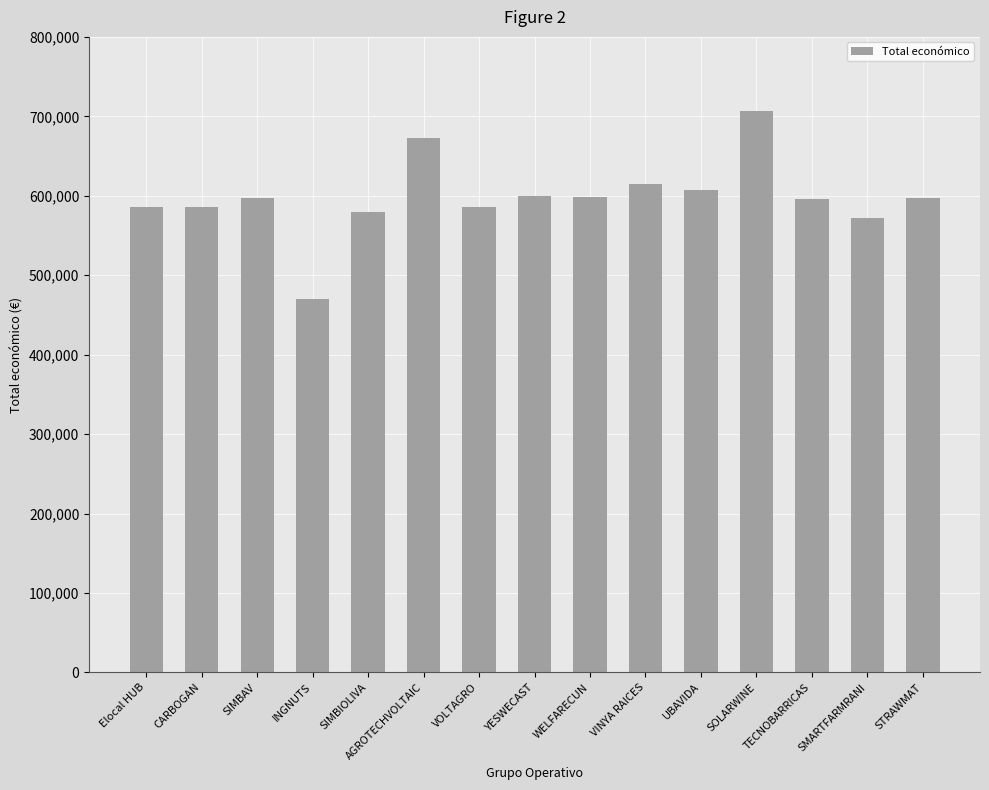

Count the number of data series in this chart.

1